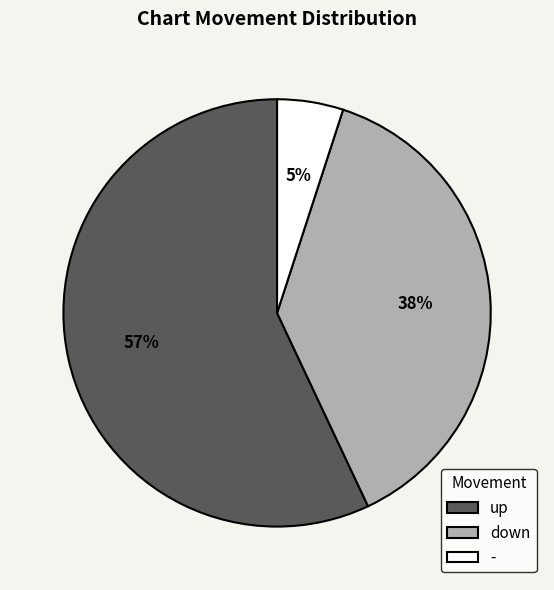

Count the number of slices in the pie.

3